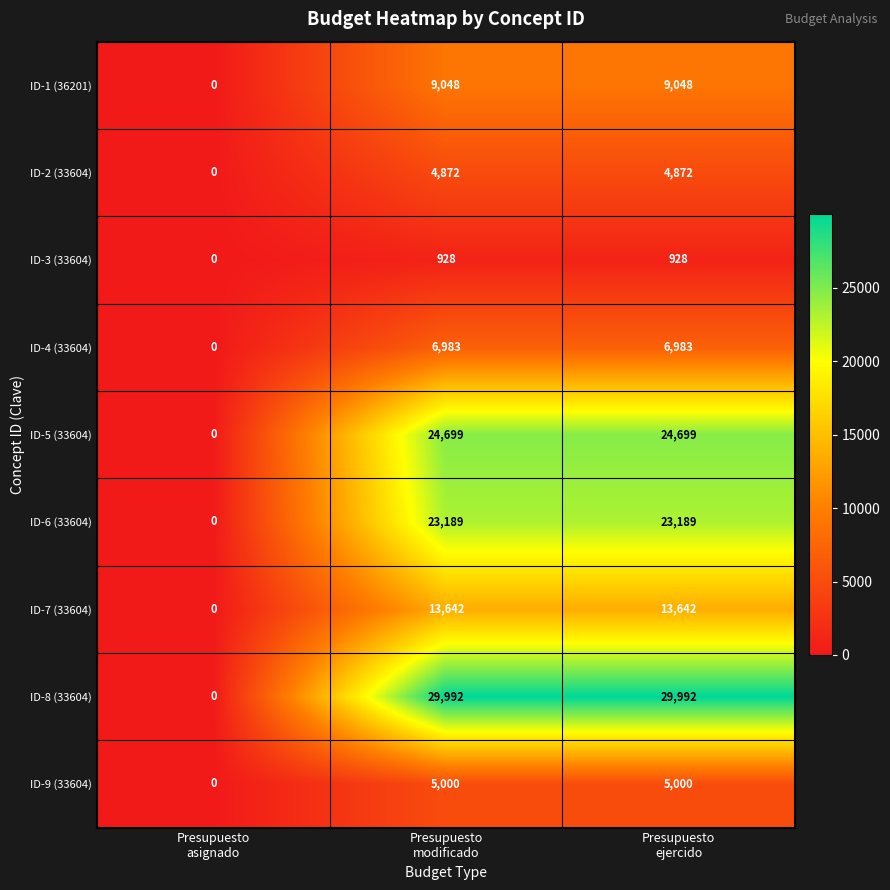

Reading left to right, list all the values displayed in this chart.

ID-1 (36201): 0	9048	9048
ID-2 (33604): 0	4872	4872
ID-3 (33604): 0	928	928
ID-4 (33604): 0	6983	6983
ID-5 (33604): 0	24699	24699
ID-6 (33604): 0	23189	23189
ID-7 (33604): 0	13642	13642
ID-8 (33604): 0	29992	29992
ID-9 (33604): 0	5000	5000